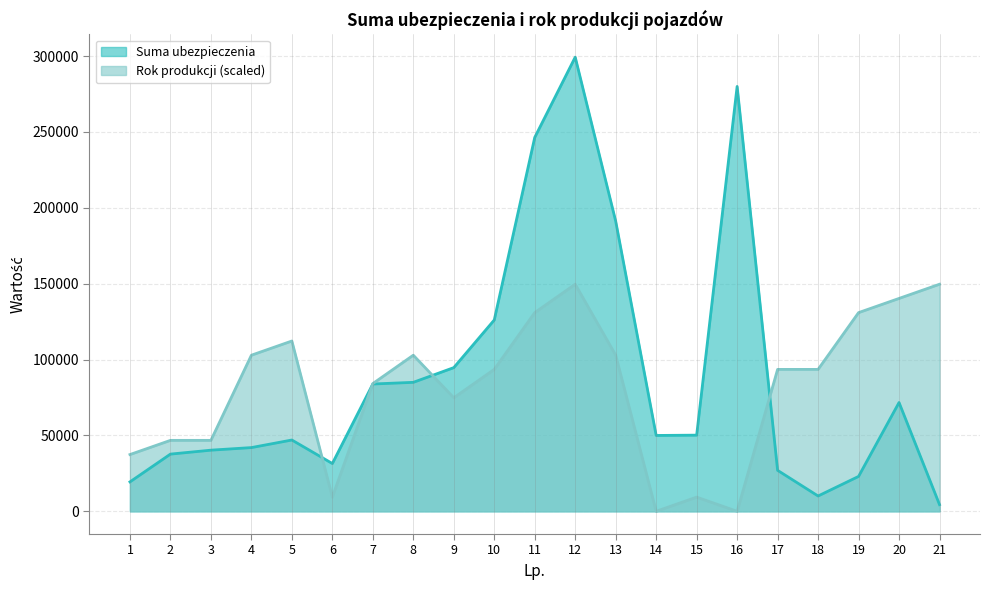

True or false: Rok produkcji has a value of 181740.4 at 13.

False